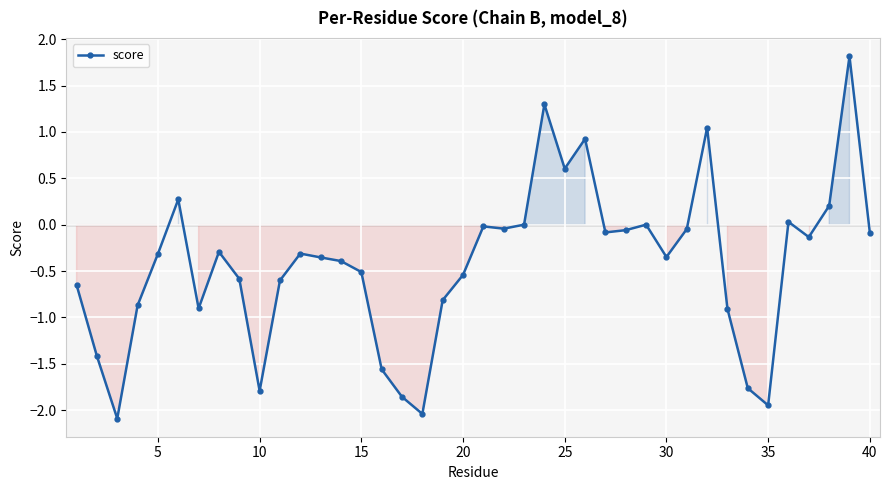

What is the difference between the second highest and second lowest values?

3.3